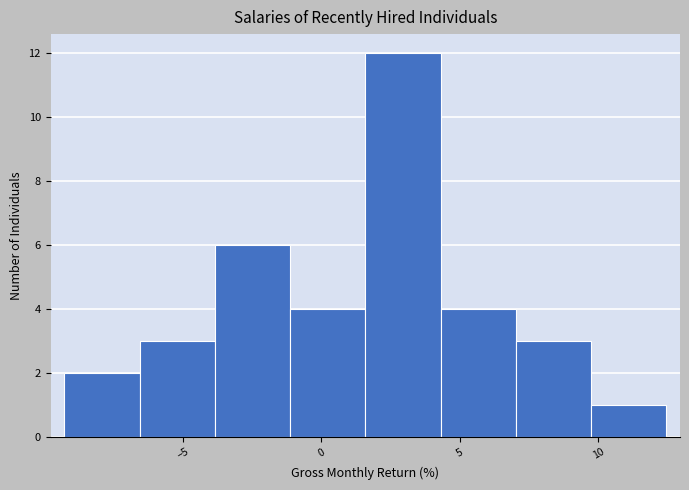

Which range on the x-axis has the tallest bar?

1.5 to 4.5